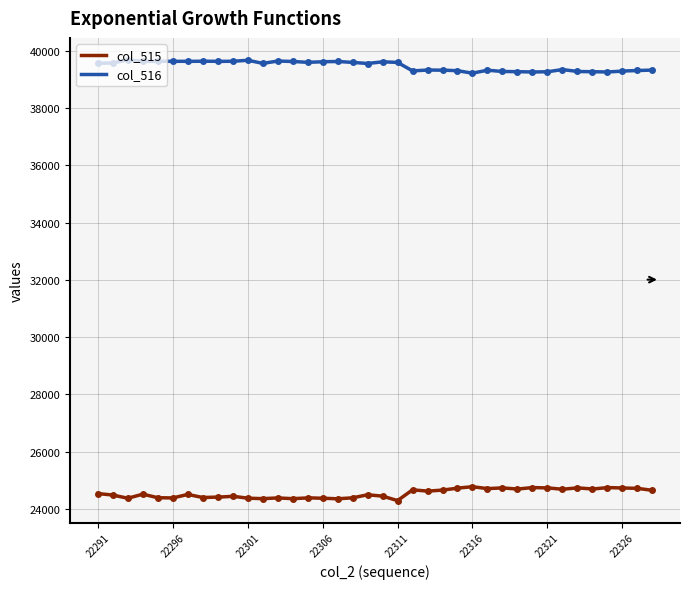

Where does the col_516 series first go above 39564?

22292